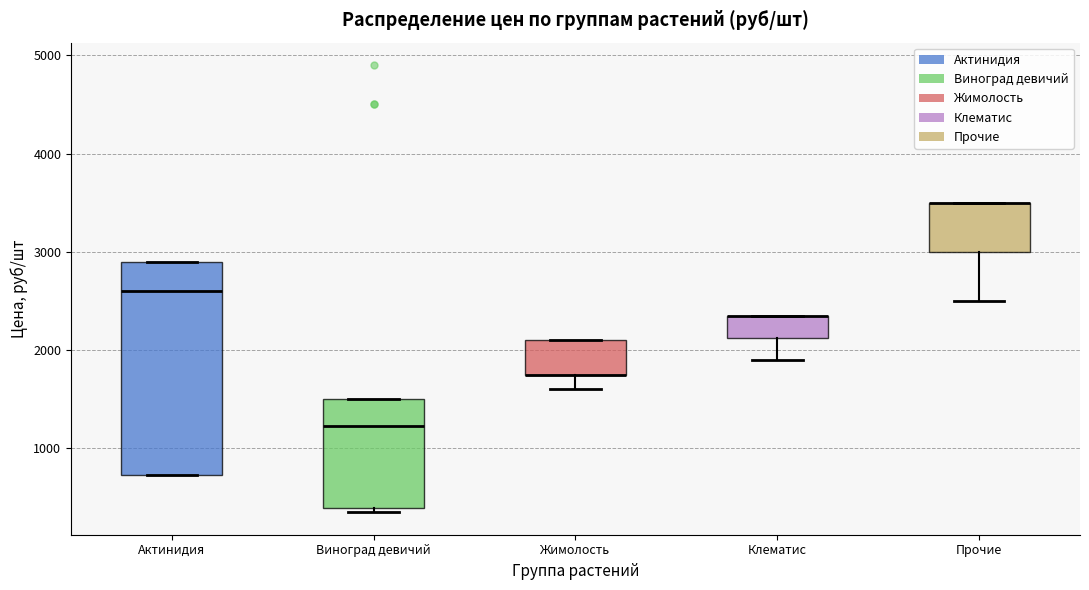

Where is the upper edge of the box for Виноград девичий on the y-axis? The values are not printed on the chart, so give them approximately, as read against the axis.

1500